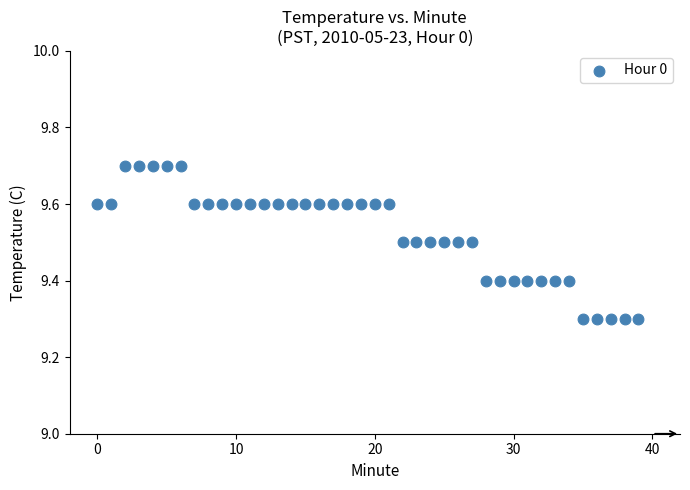

What is the range of Y values (max minus min)?

0.4